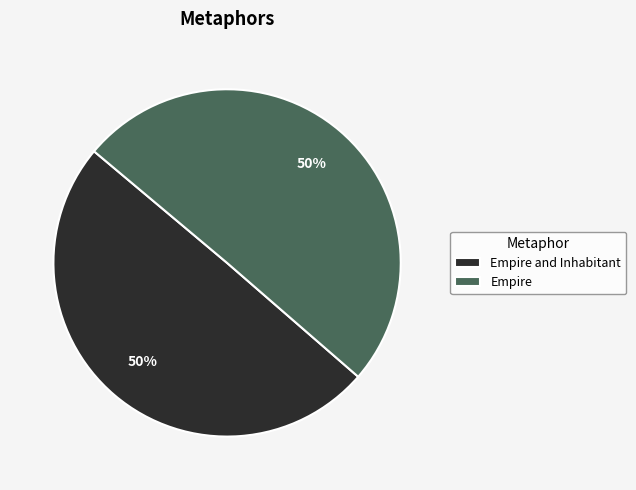

How many slices are in this pie chart?

2